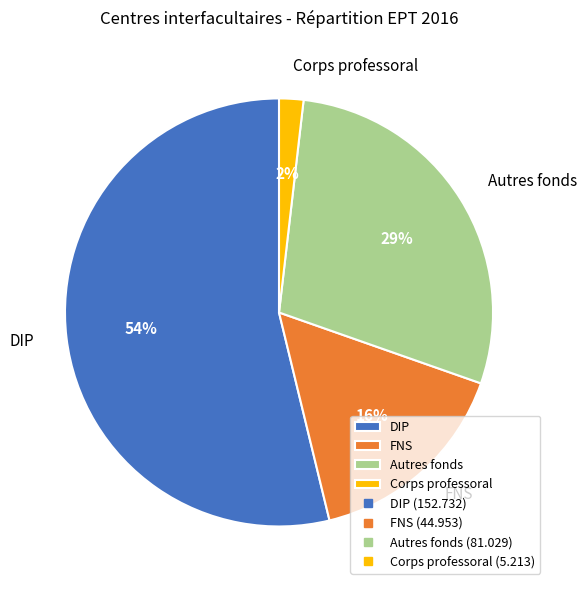

True or false: FNS accounts for 27% of the total.

False